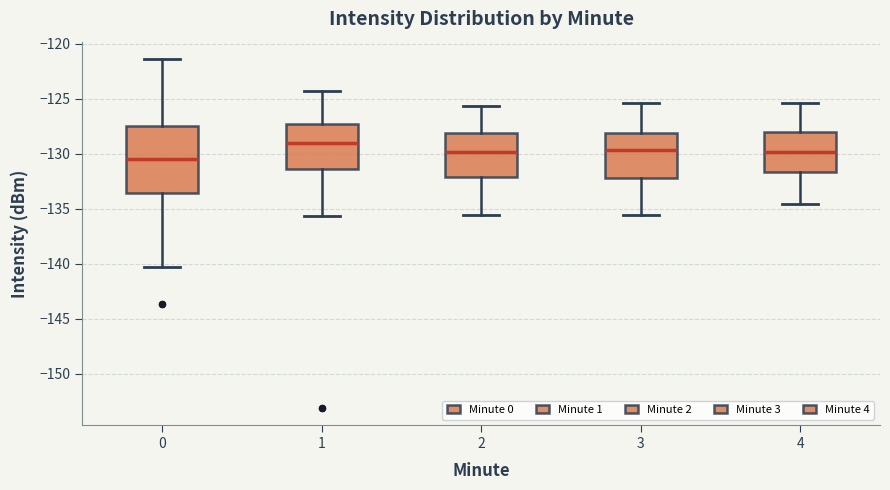

Where does the lower whisker of the box at x = 0 end on the y-axis? The values are not printed on the chart, so give them approximately, as read against the axis.

-140.5